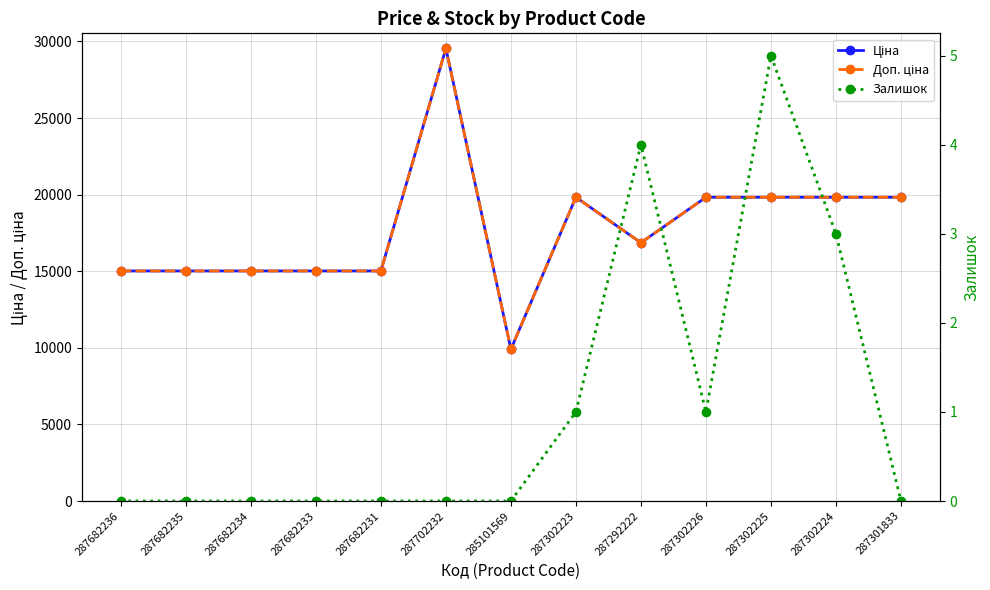

Between 287702232 and 287292222, which series saw the biggest shift?

Ціна